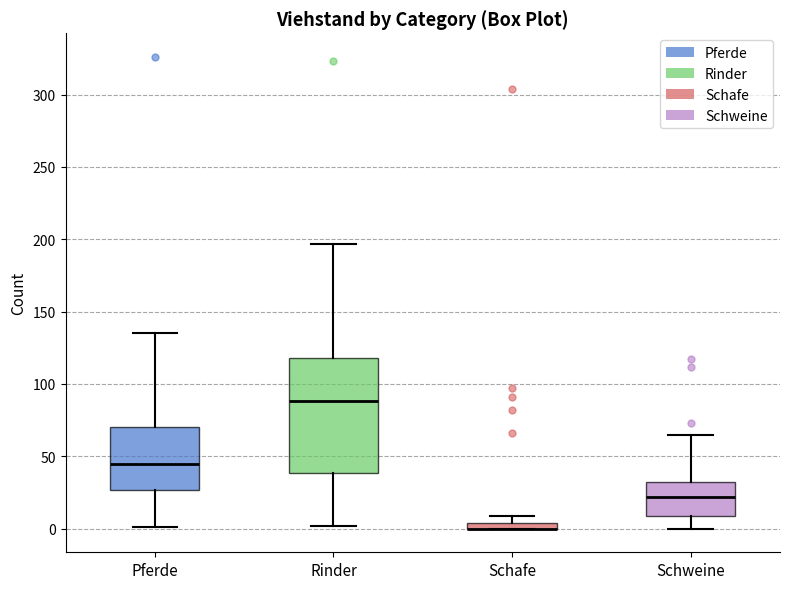

Which box is the tallest, from its lower edge to its upper edge?

Rinder